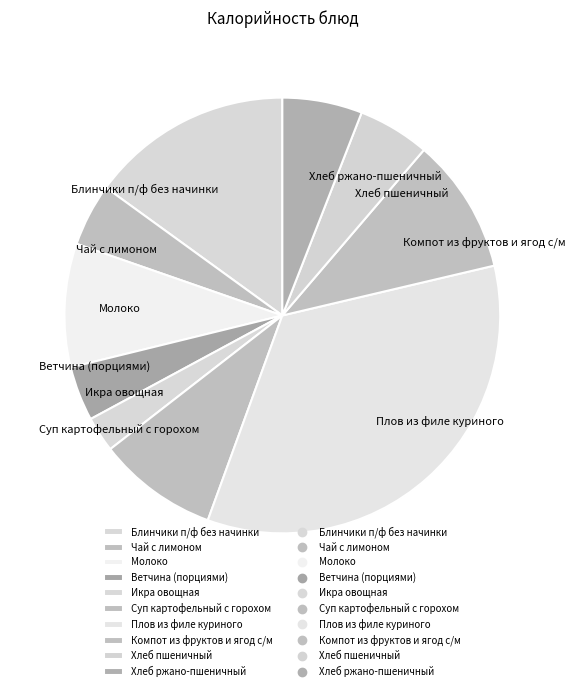

Is it true that Суп картофельный с горохом is 9% of the pie?

True